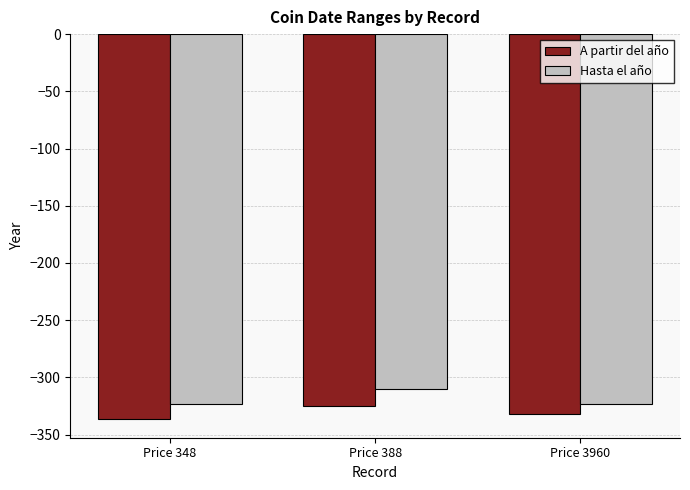

What is the maximum value shown in the chart?

-310